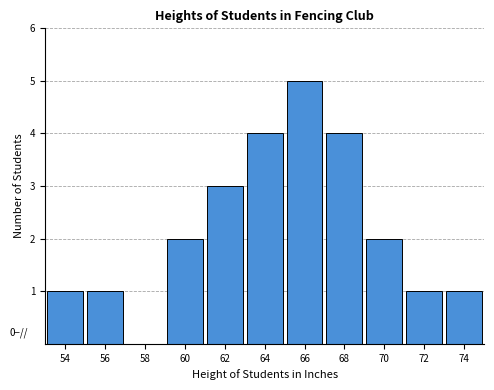

Reading right to left, transcribe all the data shown in this chart.

74=1	72=1	70=2	68=4	66=5	64=4	62=3	60=2	58=0	56=1	54=1